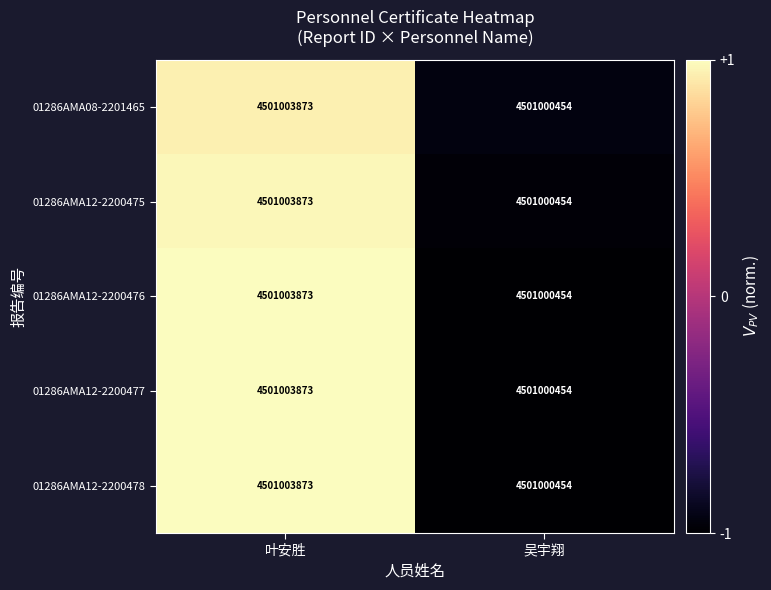

At which label is 01286AMA08-2201465 closest to 0?

叶安胜